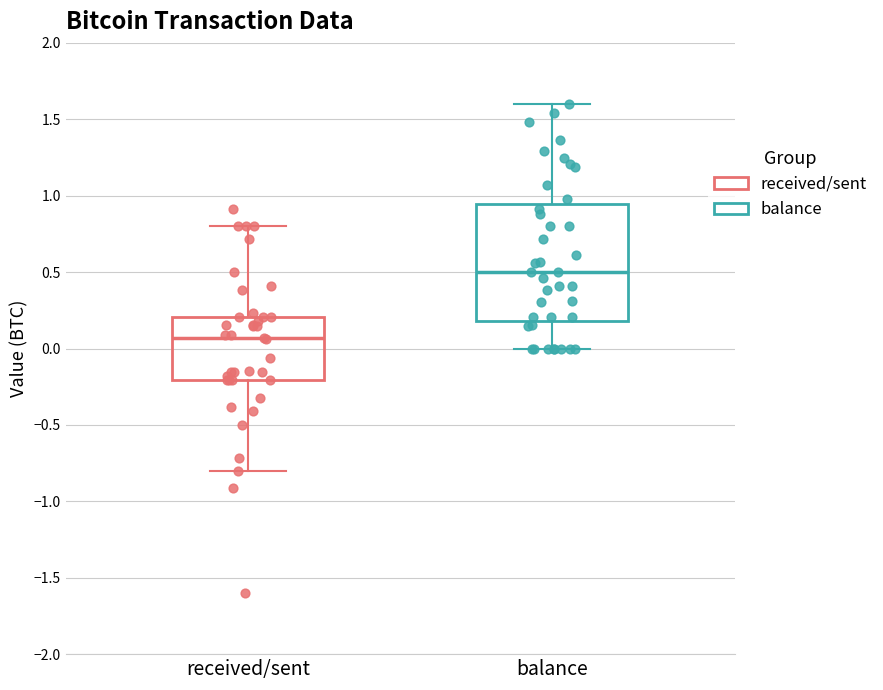

Which box has the lowest median line?

received/sent